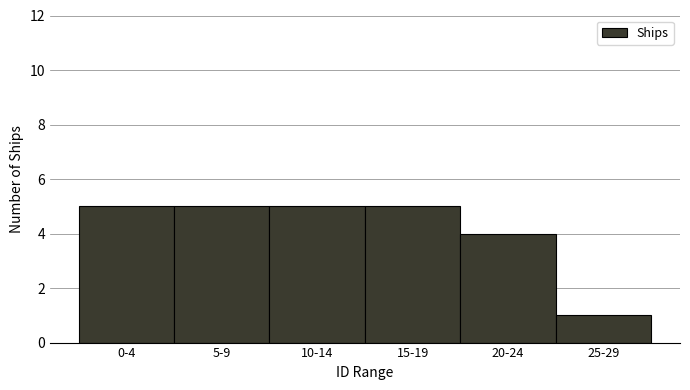

Reading left to right, list all the values displayed in this chart.

5	5	5	5	4	1